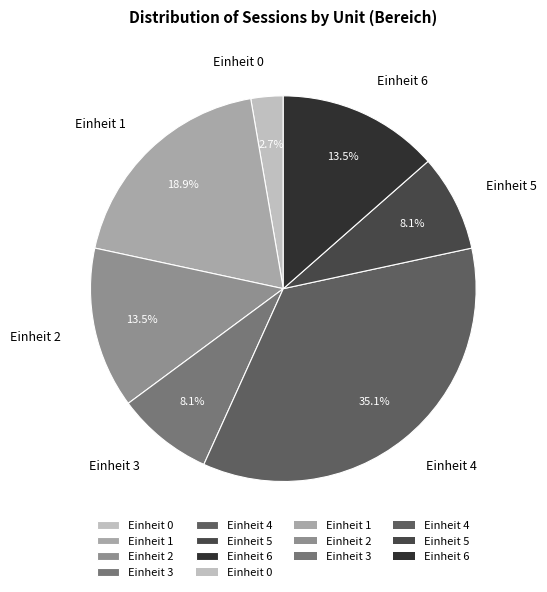

Combined, what portion of the pie is Einheit 5 and Einheit 6?

21.6%